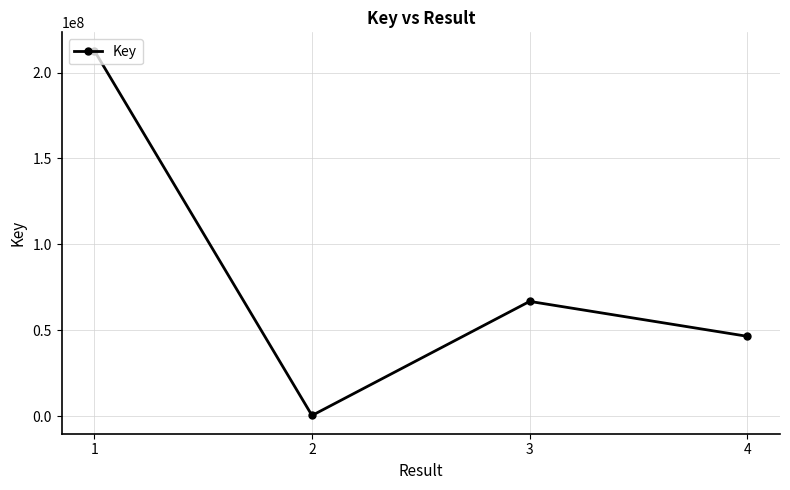

Reading right to left, transcribe all the data shown in this chart.

4=46406944	3=66751294	2=312999	1=212795409